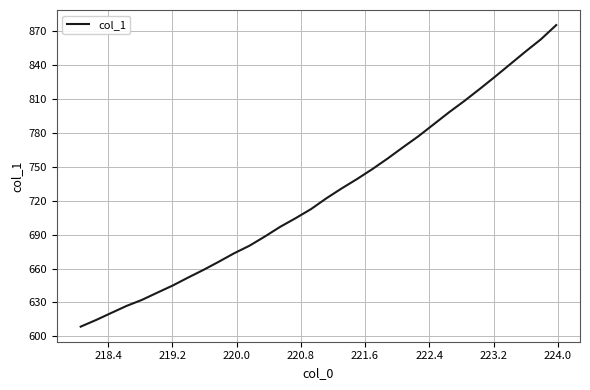

What is the greatest value displayed?

875.3